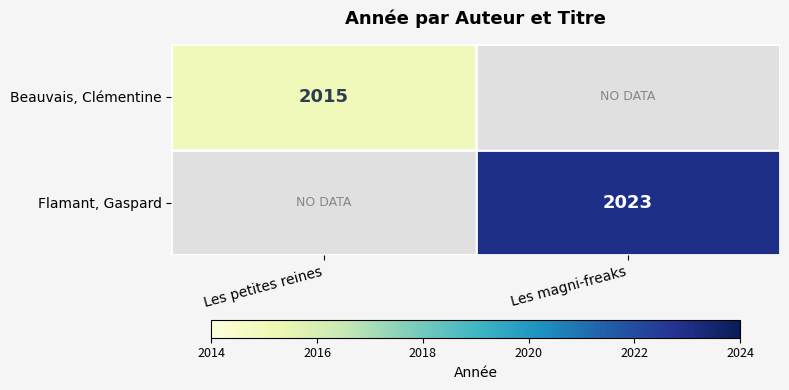

Is it true that Flamant, Gaspard equals 1056 at Les magni-freaks?

False